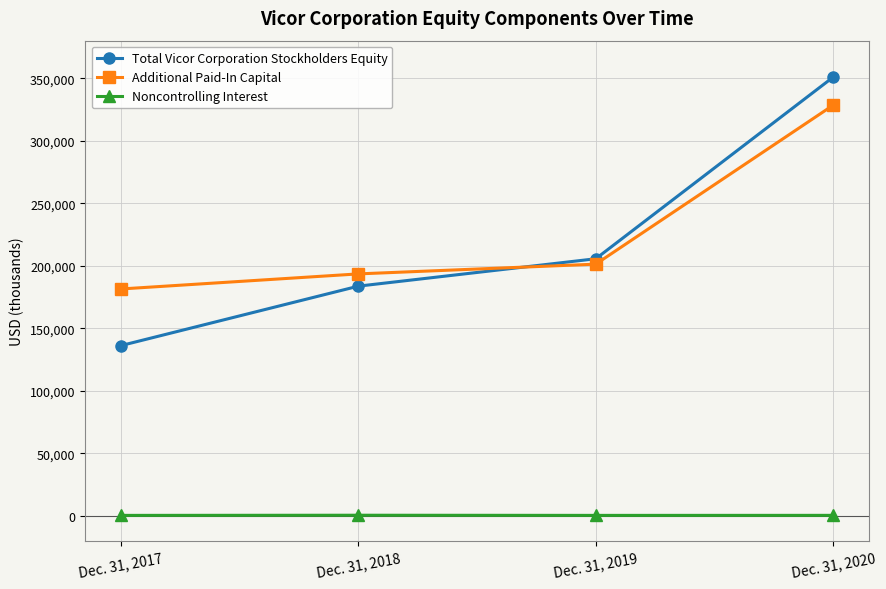

At which category is the sum across all series the highest?

Dec. 31, 2020